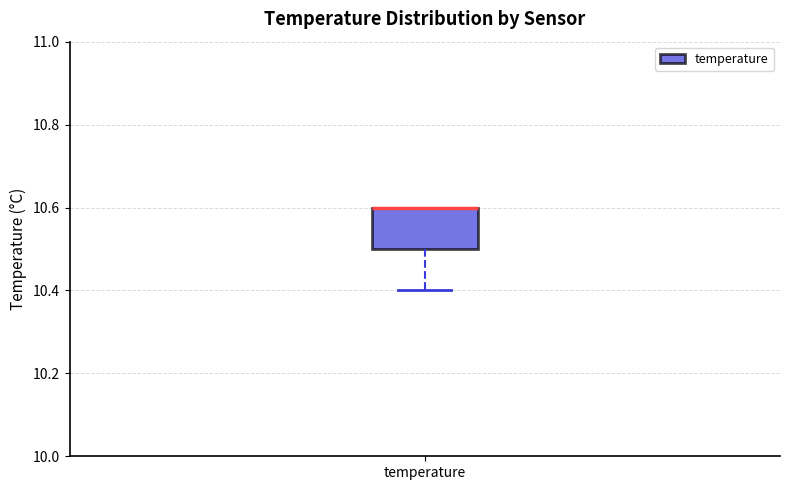

Read this box plot against the y-axis: the position of the median line, the range covered by the box, and the ends of both whiskers. The values are not printed on the chart, so give them approximately, as read against the axis.

median 10.6 (drawn on the box's upper edge), box 10.5 to 10.6, whiskers 10.4 to 10.6